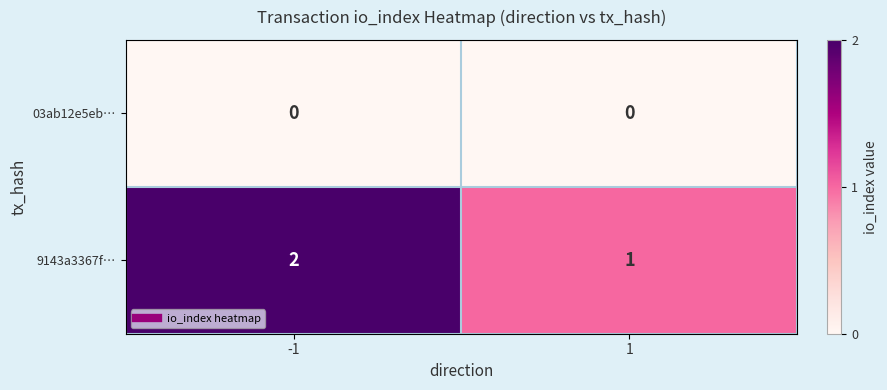

Is the value of 9143a3367f… at -1 greater than the value of 03ab12e5eb… at 1?

Yes